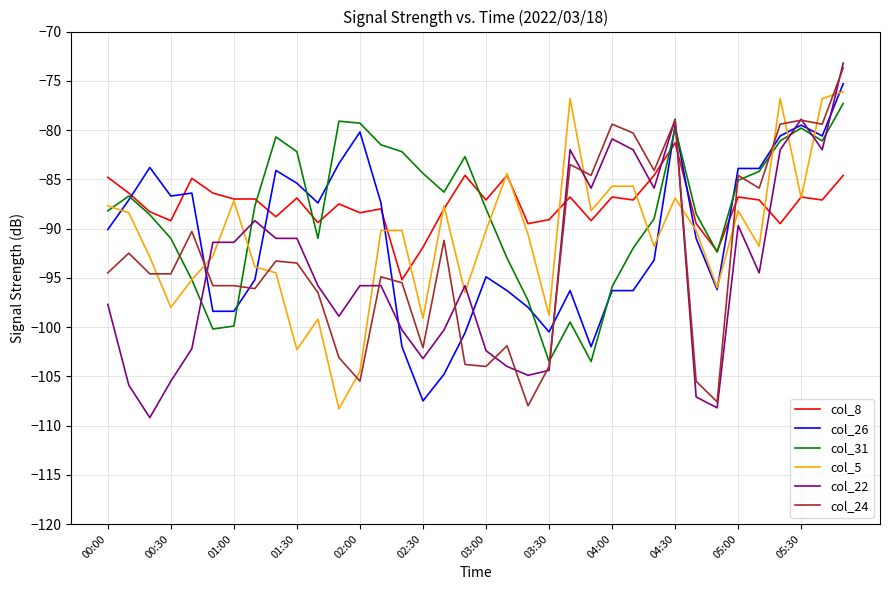

True or false: col_24 and col_26 cross at least once.

True